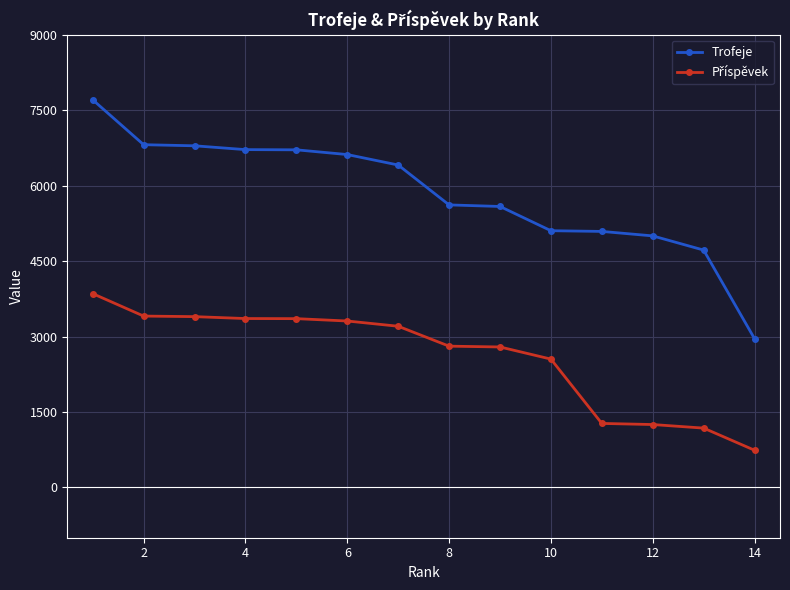

How many series are shown in this chart?

2